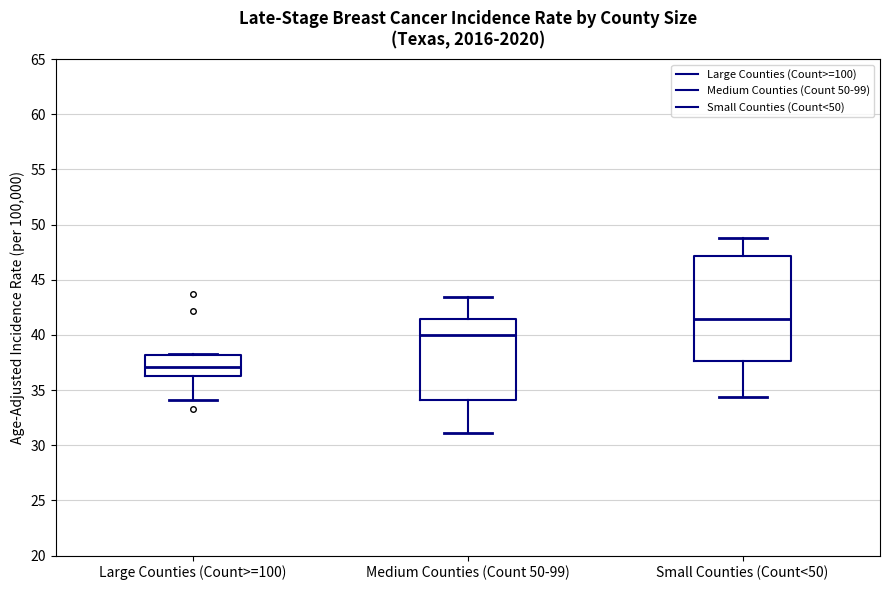

Reading left to right, transcribe this box plot: for each box, give where its median line is, the range the box spans, and where its two whiskers end, as read against the y-axis. The values are not printed on the chart, so give them approximately, as read against the axis.

Large Counties (Count>=100): median 37.0, box 36.5 to 38.0, whiskers 34.0 to 38.5
Medium Counties (Count 50-99): median 40.0, box 34.0 to 41.5, whiskers 31.0 to 43.5
Small Counties (Count<50): median 41.5, box 37.5 to 47.0, whiskers 34.5 to 49.0